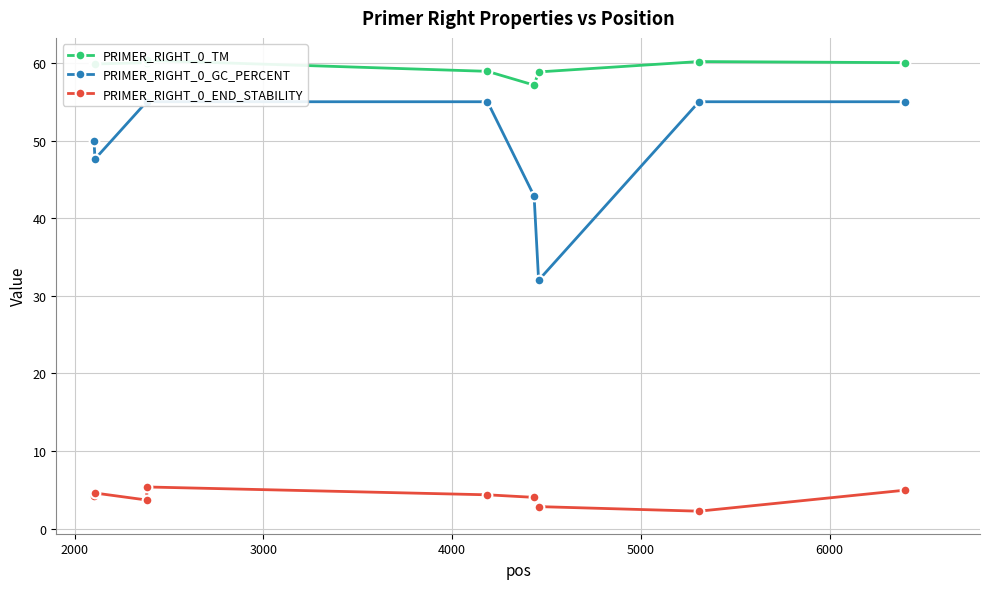

What is the value of the PRIMER_RIGHT_0_END_STABILITY point at the 9th from the left?

4.9